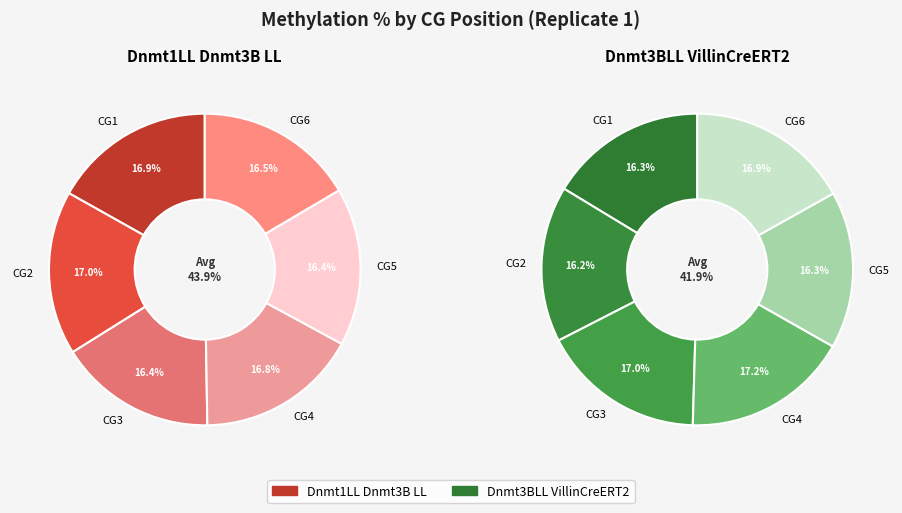

To the nearest percent, what percentage of the pie is CG5?

16%